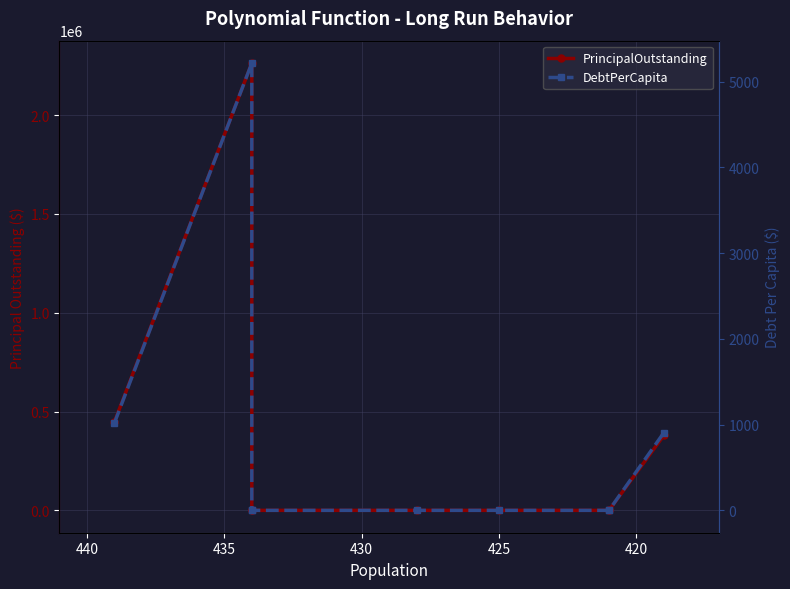

True or false: PrincipalOutstanding has more than 0 points higher than both neighbors.

True